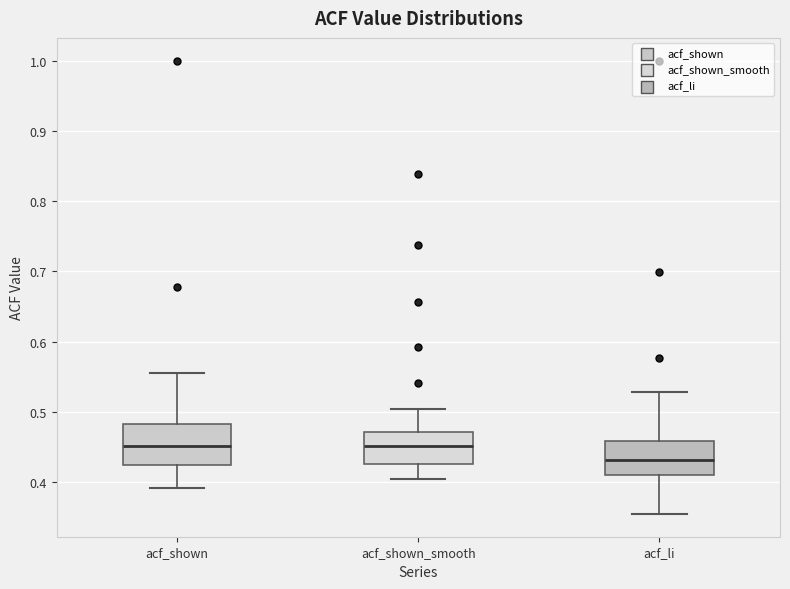

Which box's median line is the lowest?

acf_li